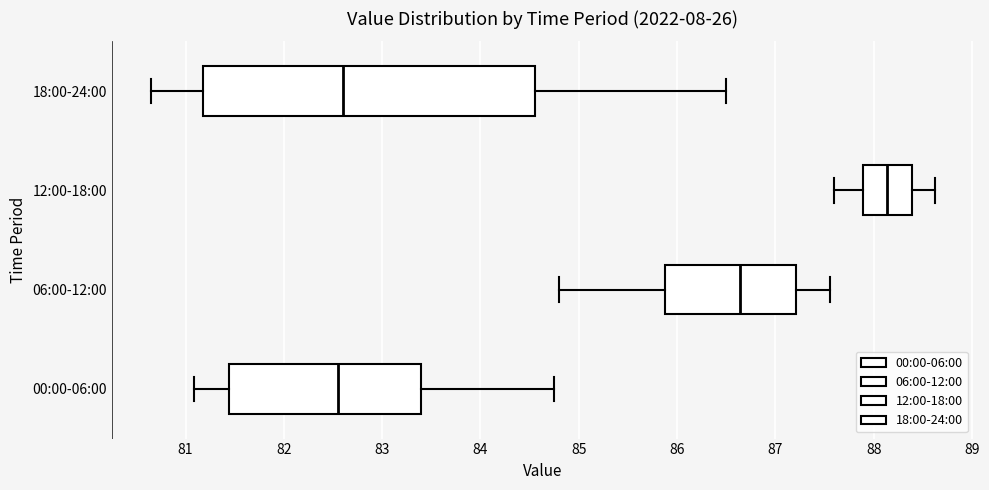

Which box is the widest, from its left edge to its right edge?

18:00-24:00